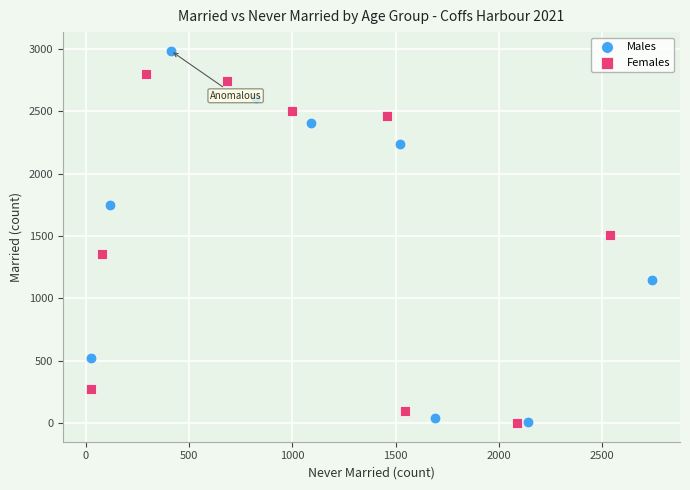

Which series contains the highest Y value?

Males